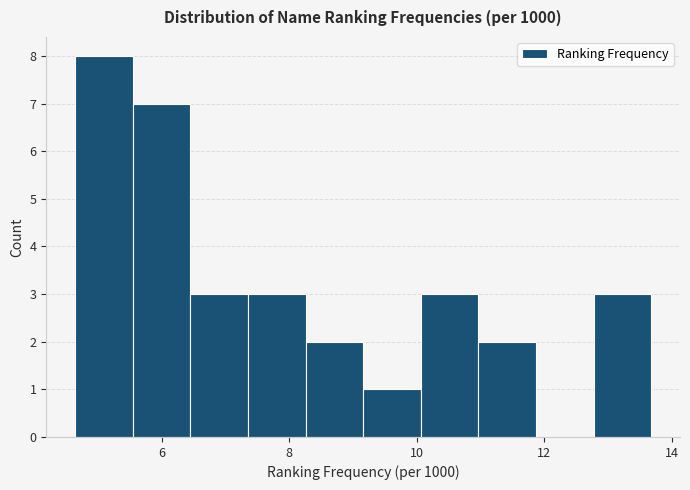

Reading left to right, transcribe this chart: for each bar, give the range it covers on the x-axis and its height. Neither the bar edges nor the heights are printed on the chart, so give them approximately, as read against the axes.

4.6 to 5.6: 8
5.6 to 6.4: 7
6.4 to 7.4: 3
7.4 to 8.2: 3
8.2 to 9.2: 2
9.2 to 10.0: 1
10.0 to 11.0: 3
11.0 to 11.8: 2
11.8 to 12.8: 0
12.8 to 13.6: 3